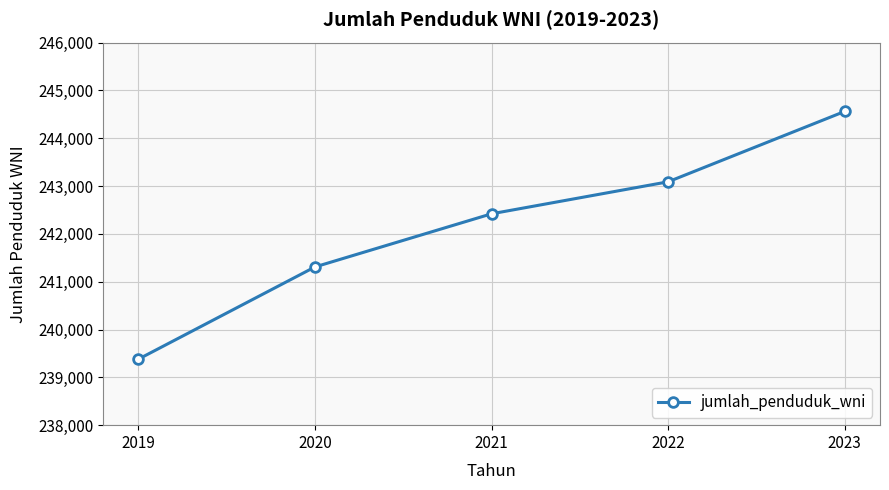

How many series are shown in this chart?

1